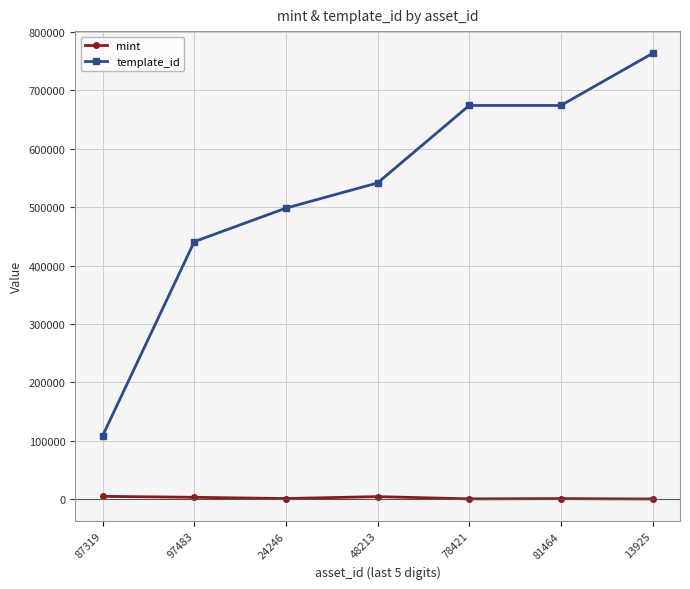

The template_id series shows 541468 at 48213. True or false?

True